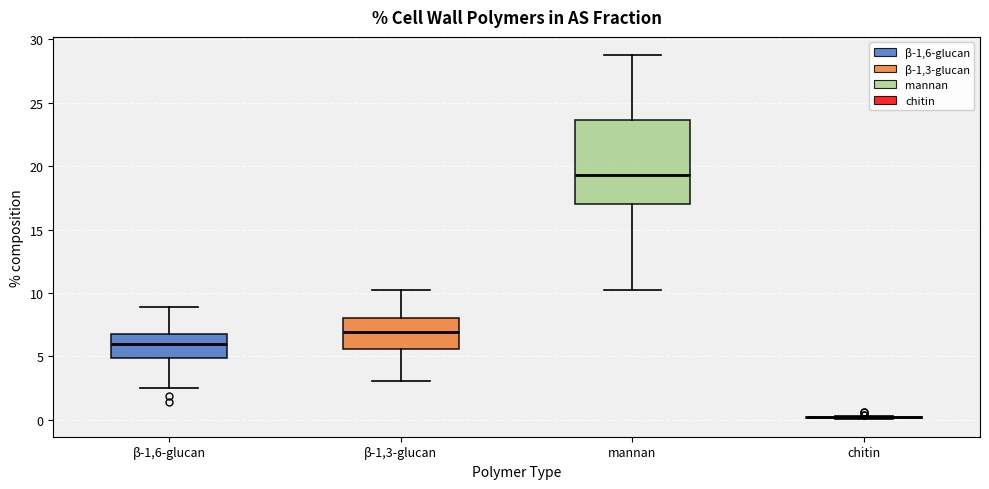

Where does the lower whisker of the box for mannan end on the y-axis? The values are not printed on the chart, so give them approximately, as read against the axis.

10.0